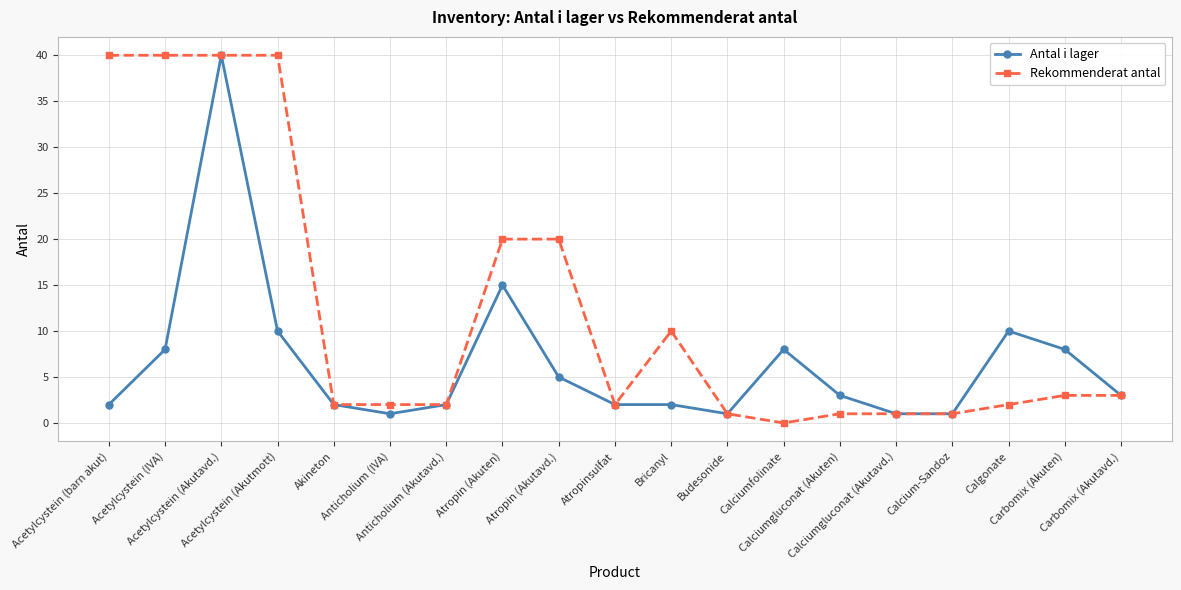

How many lines are shown in the chart?

2